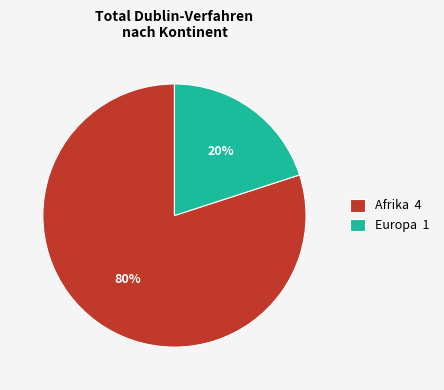

How many slices are in this pie chart?

2